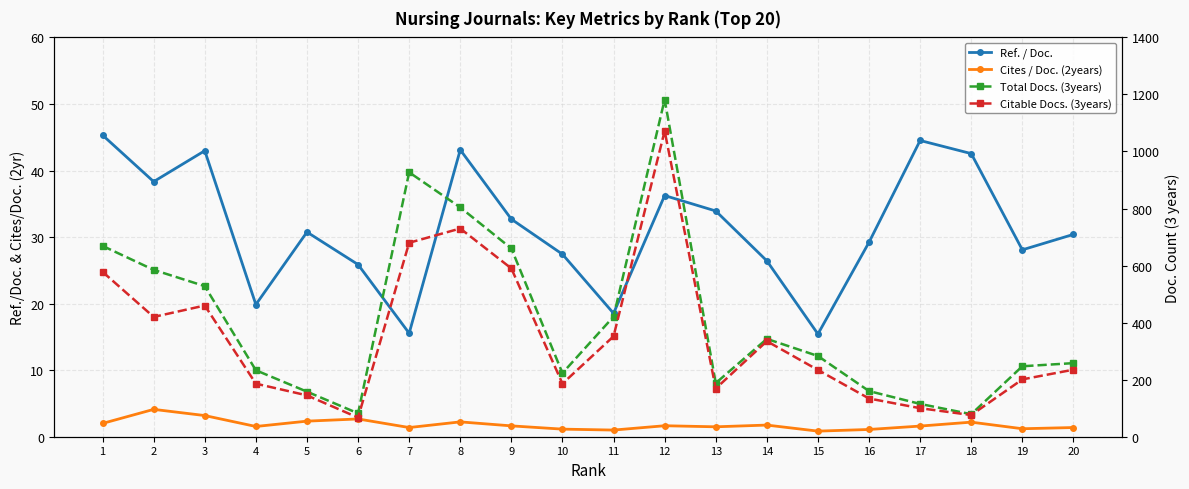

Read the Total Docs. (3years) value at 12.

1182.0